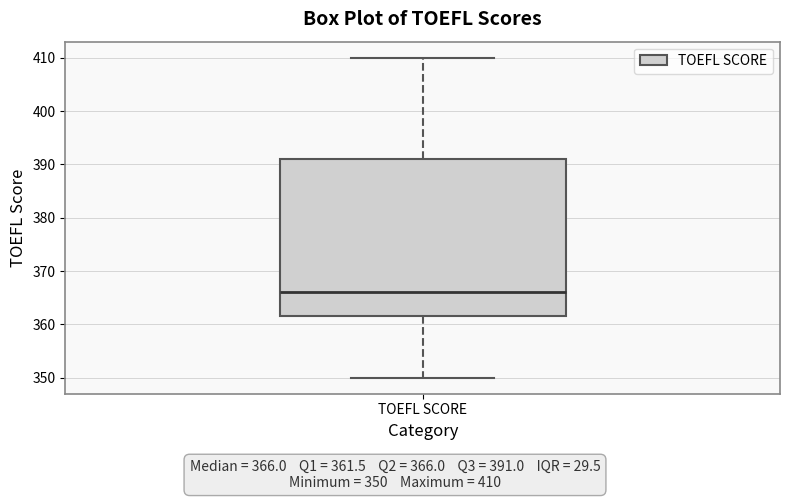

Read this box plot against the y-axis: the position of the median line, the range covered by the box, and the ends of both whiskers. The values are not printed on the chart, so give them approximately, as read against the axis.

median 366, box 362 to 391, whiskers 350 to 410